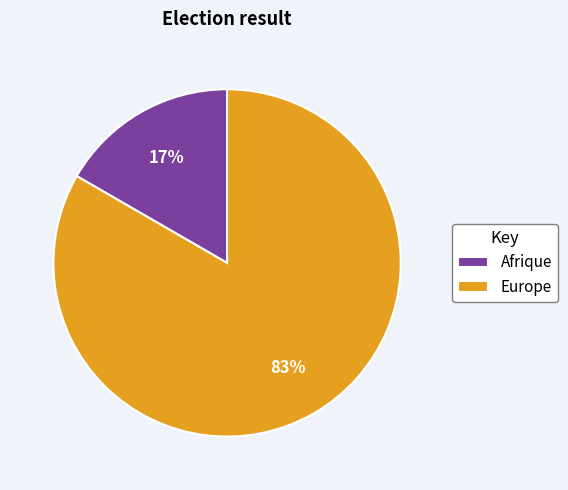

To the nearest percent, what is the average slice percentage?

50%